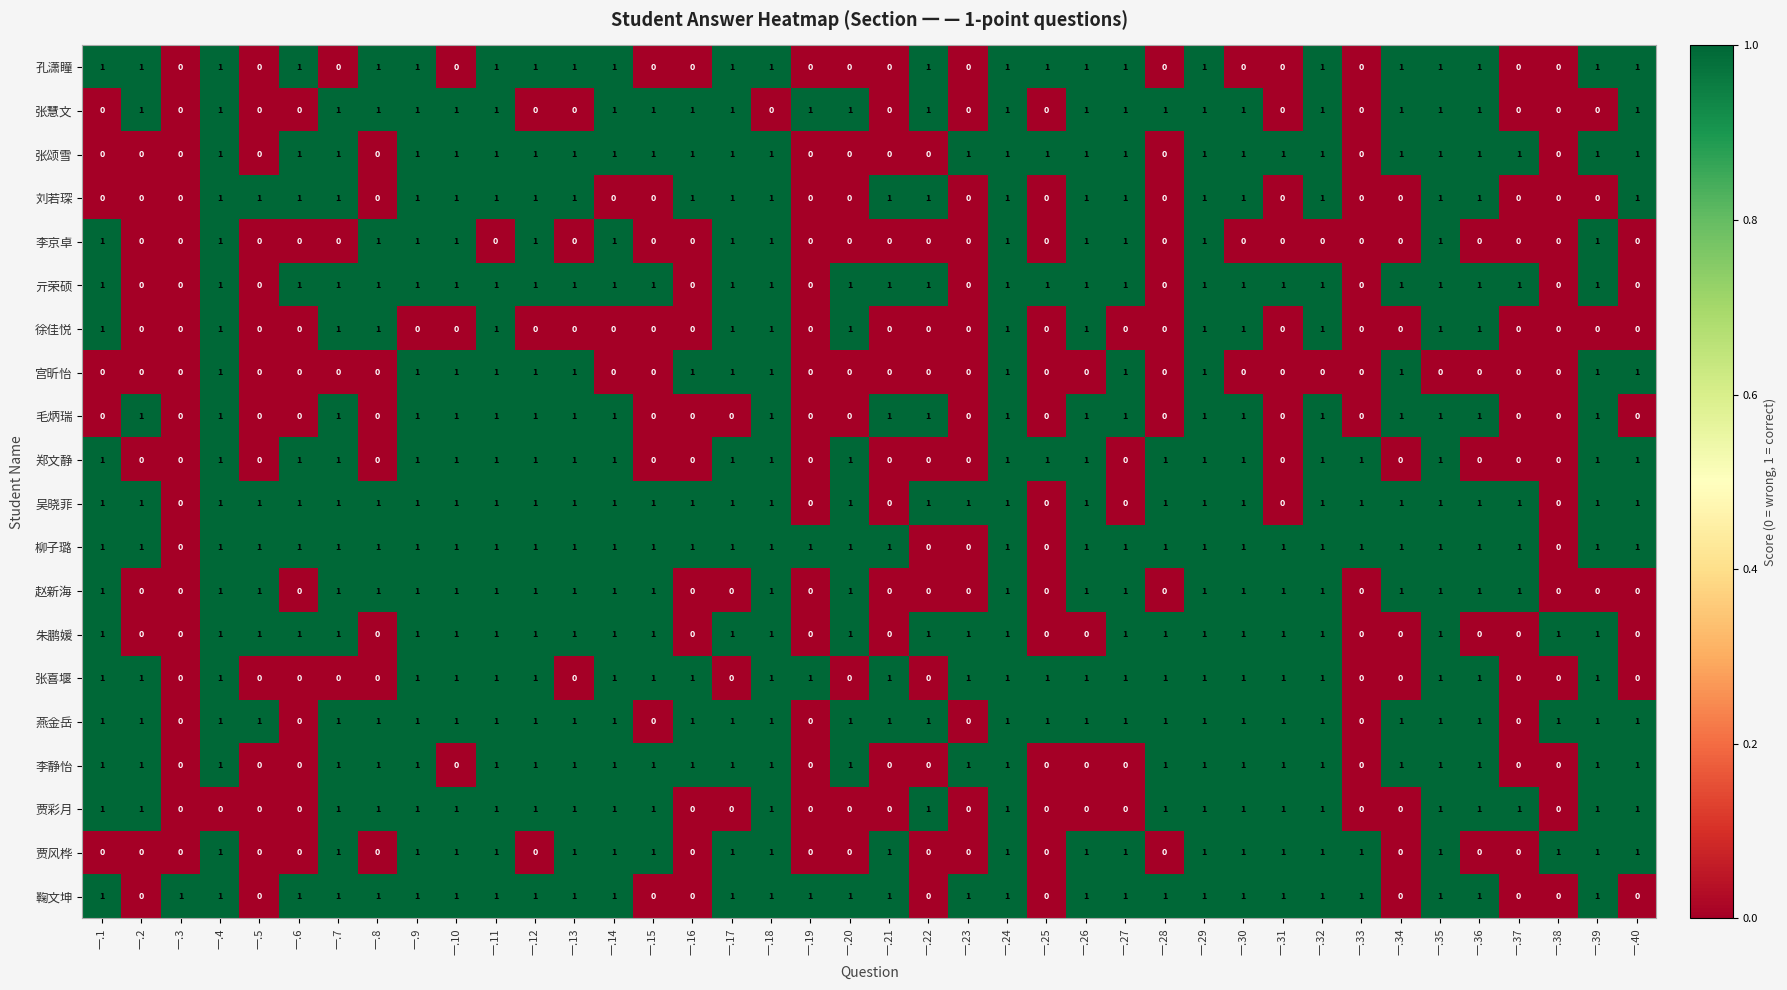

True or false: 郑文静 has a value of 0 at 一.31.

True